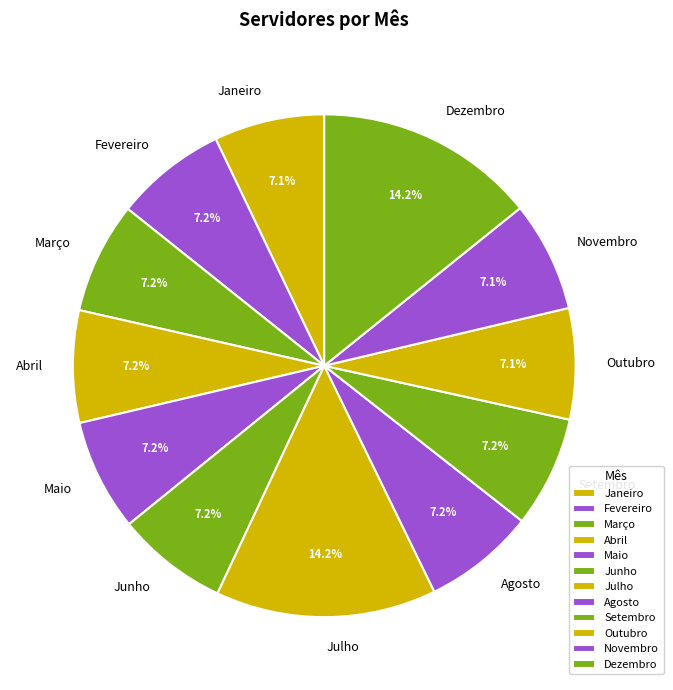

Approximately how many times larger is the value at Novembro compared to Setembro?

1.0